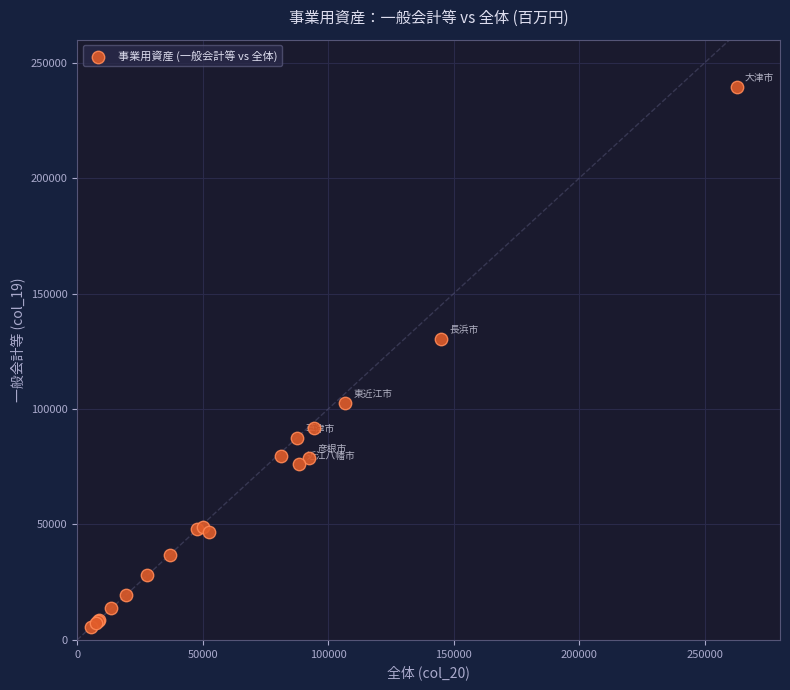

What Y value in the scatter plot is closest to 122676?

130362